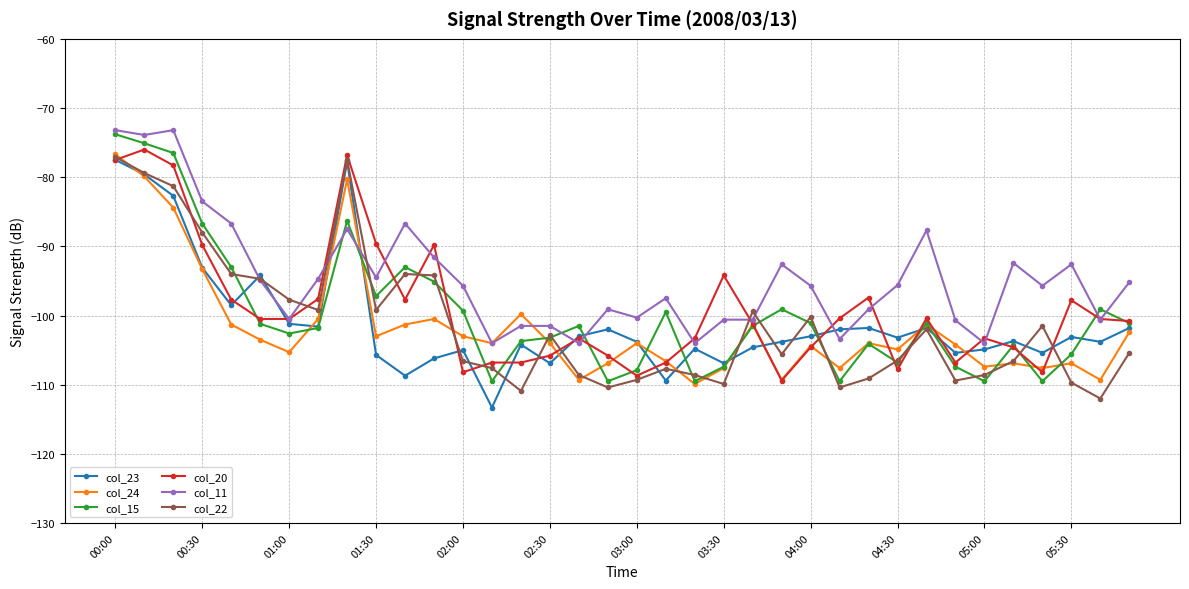

What is the highest value of the col_23 series?

-77.5